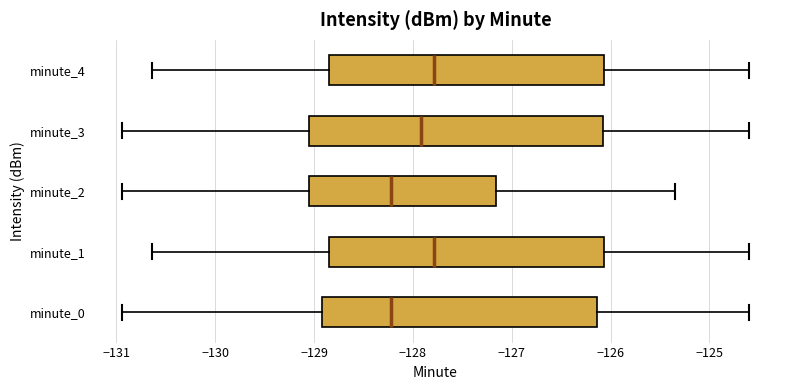

Reading bottom to top, read every box against the x-axis: the position of its median line, the range the box covers, and the ends of its whiskers. The values are not printed on the chart, so give them approximately, as read against the axis.

minute_0: median -128.2, box -128.9 to -126.1, whiskers -130.9 to -124.6
minute_1: median -127.8, box -128.9 to -126.1, whiskers -130.6 to -124.6
minute_2: median -128.2, box -129.1 to -127.2, whiskers -130.9 to -125.3
minute_3: median -127.9, box -129.1 to -126.1, whiskers -130.9 to -124.6
minute_4: median -127.8, box -128.9 to -126.1, whiskers -130.6 to -124.6